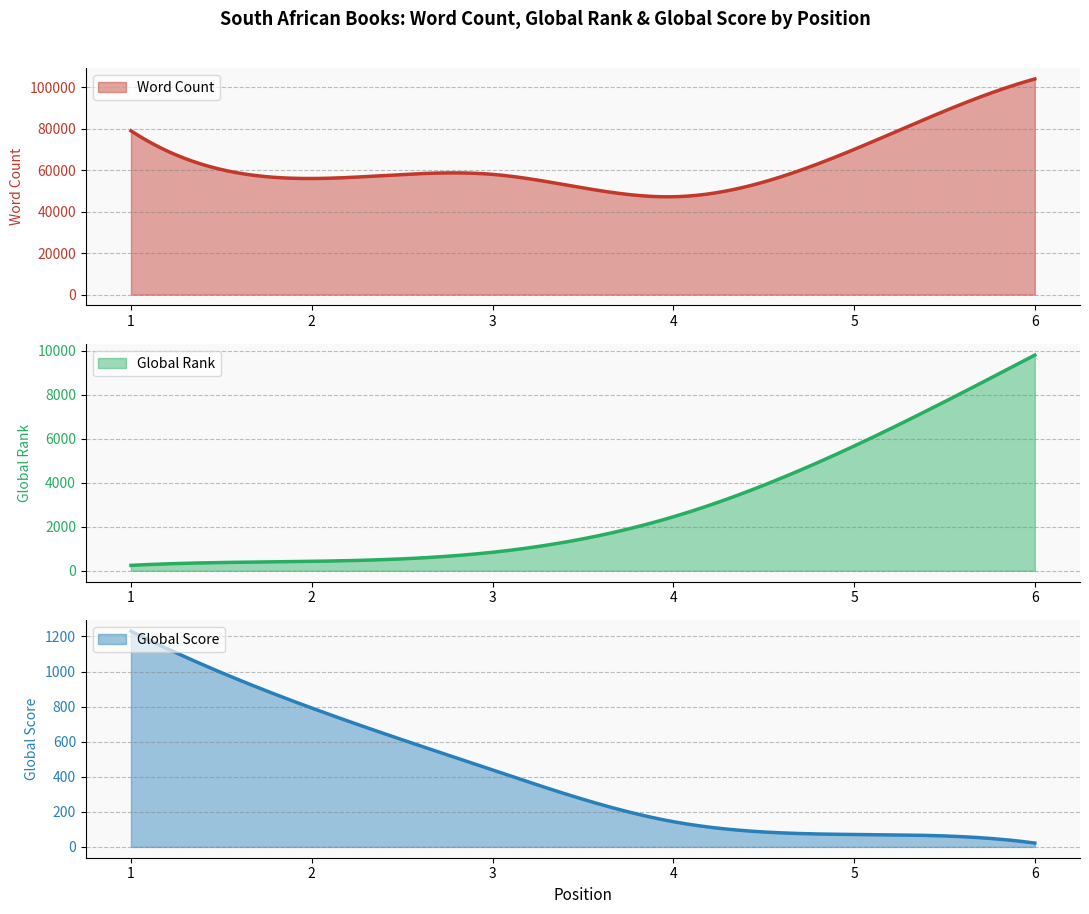

True or false: Word Count has more than 1 interior local peaks.

False